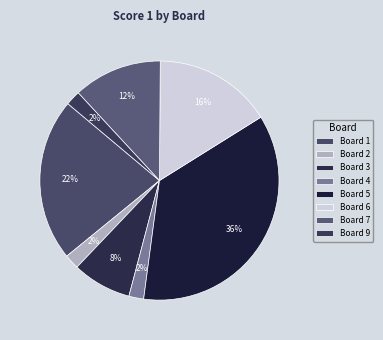

How many slices are in this pie chart?

8